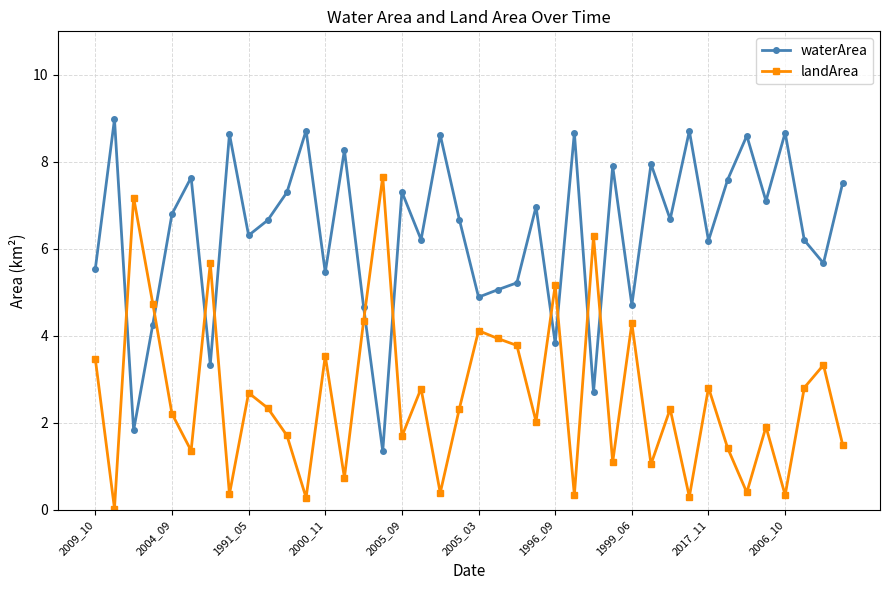

How many interior local valleys does the waterArea series have?

14